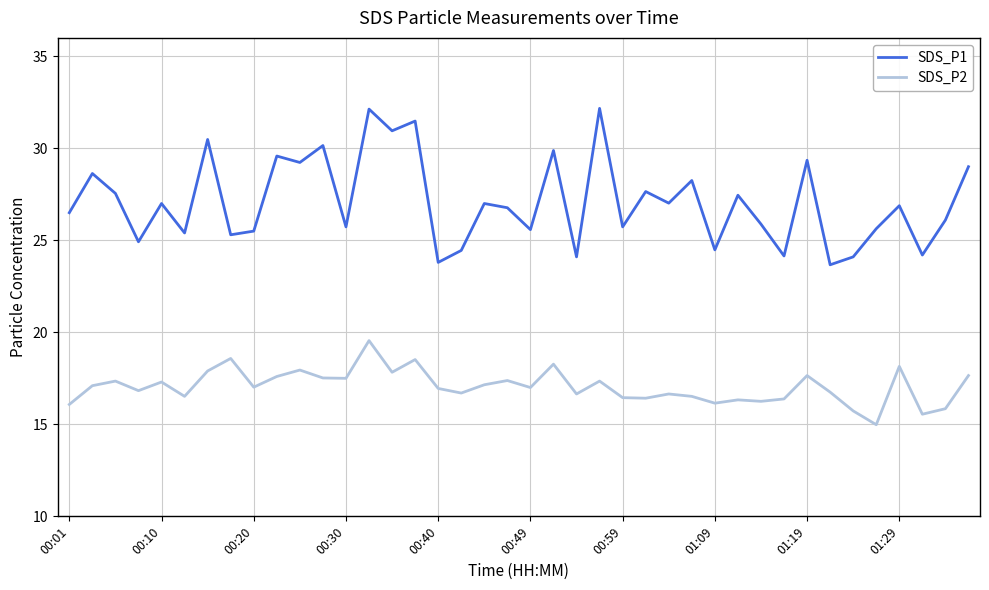

What is the highest value of the SDS_P2 series?

19.6